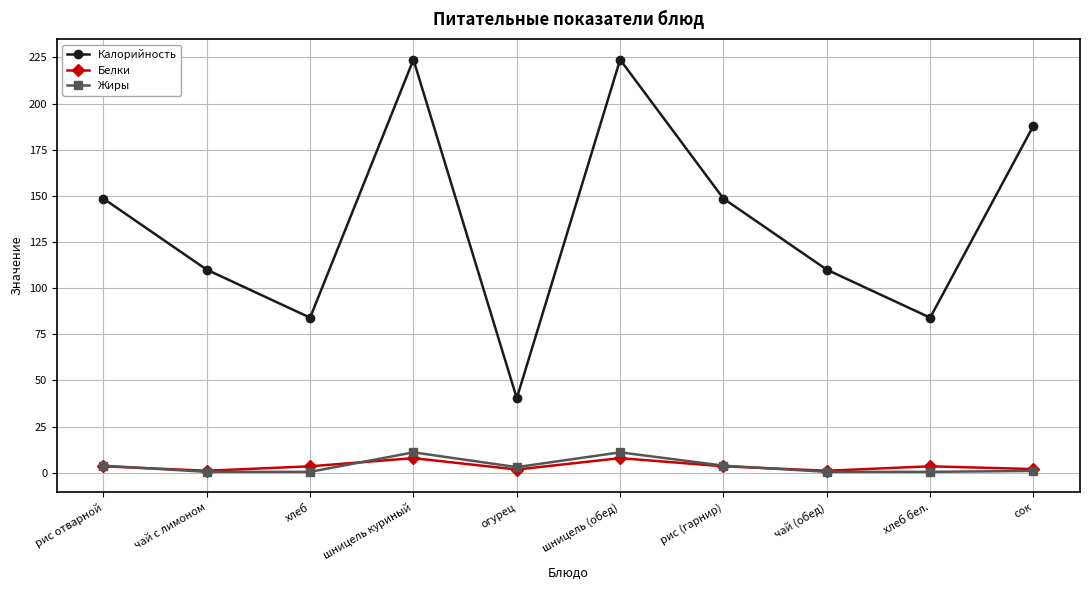

Which series has the largest range (max minus min)?

Калорийность